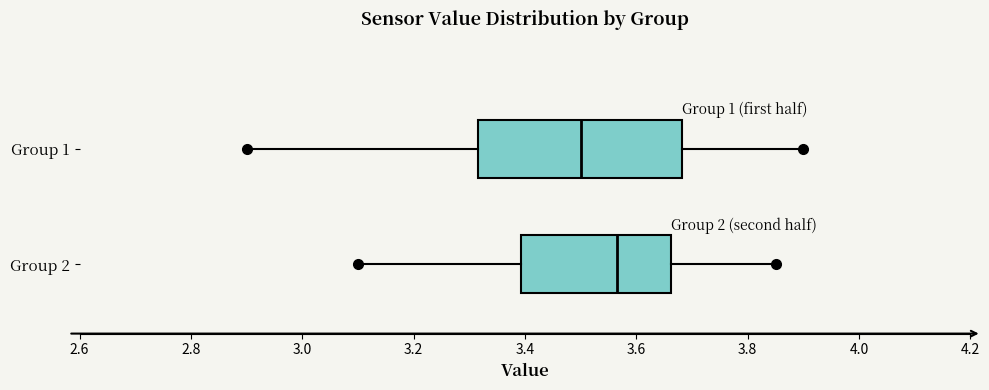

Where does the left whisker of the box for Group 2 end on the x-axis? The values are not printed on the chart, so give them approximately, as read against the axis.

3.10